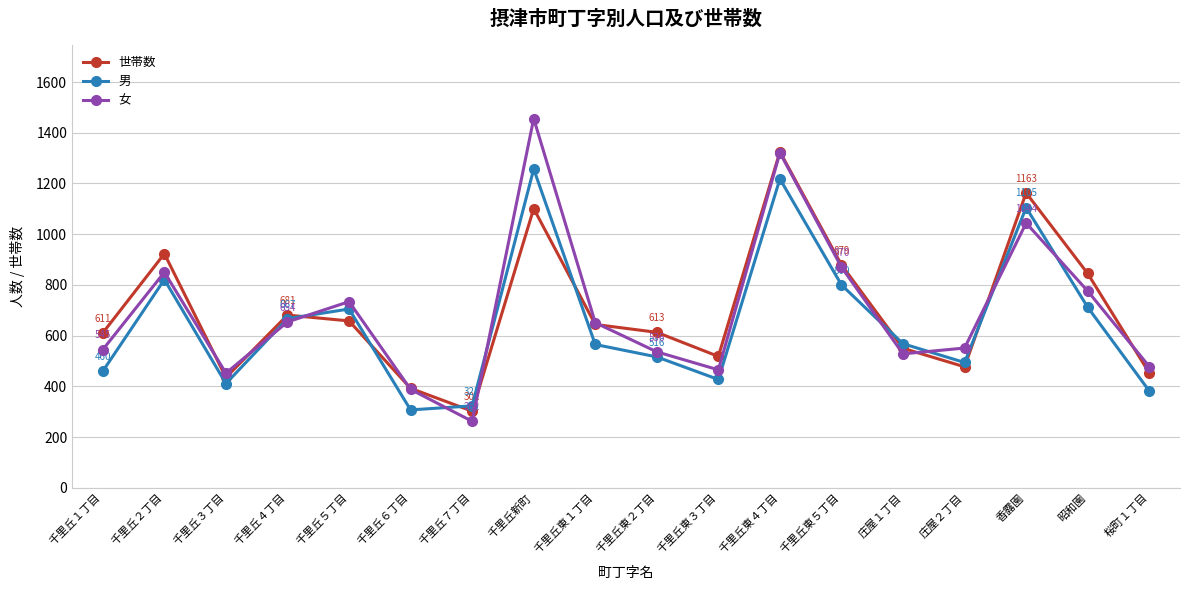

Is it true that 男 equals 1396 at 千里丘２丁目?

False